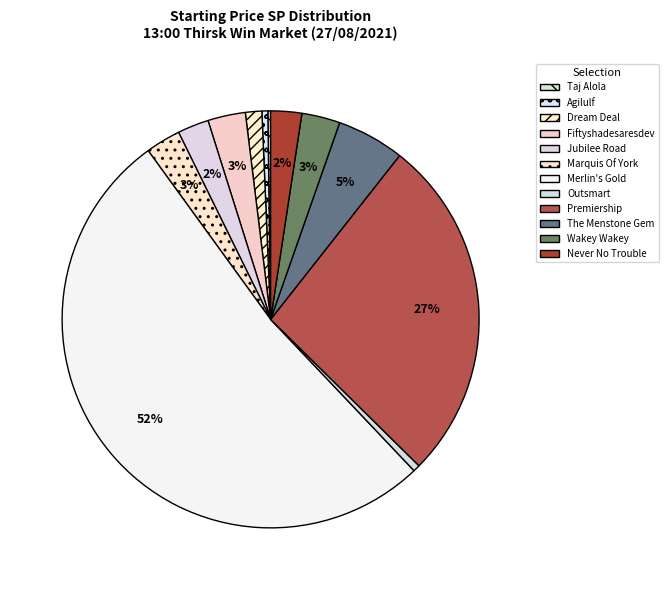

How many segments does this pie chart have?

12